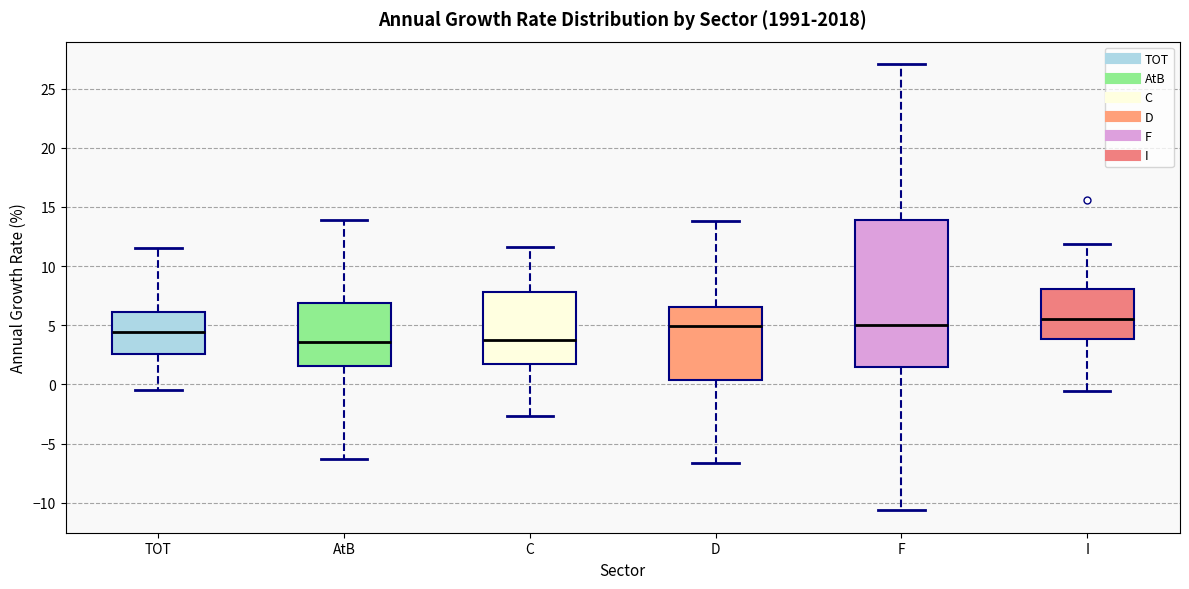

Where is the lower edge of the box for I on the y-axis? The values are not printed on the chart, so give them approximately, as read against the axis.

4.0